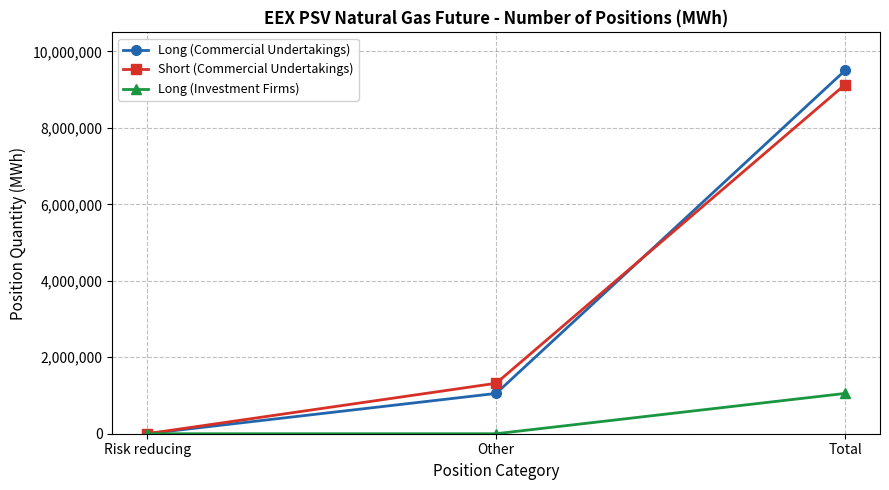

Which series has the widest spread of values?

Long (Commercial Undertakings)